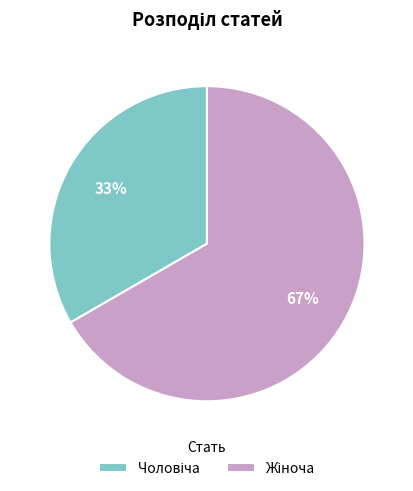

To the nearest percent, what is the average slice percentage?

50%